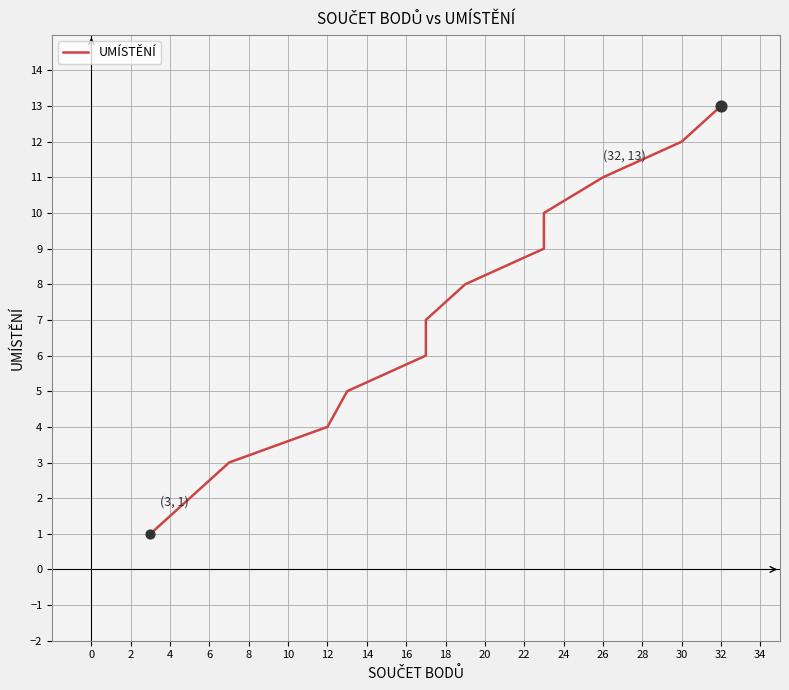

Approximately how many times larger is the value at 8 compared to 10?

0.8